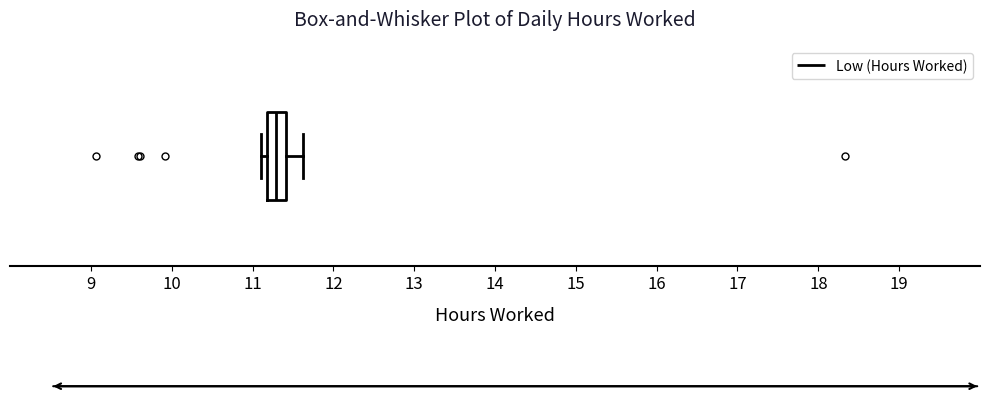

Where is the left edge of the box on the x-axis? The values are not printed on the chart, so give them approximately, as read against the axis.

11.2